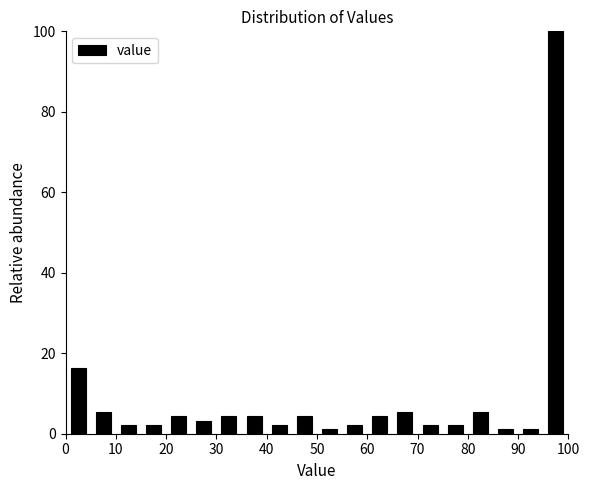

What is the height of the bar covering 55 to 60 on the x-axis? The values are not printed on the chart, so give them approximately, as read against the axis.

2